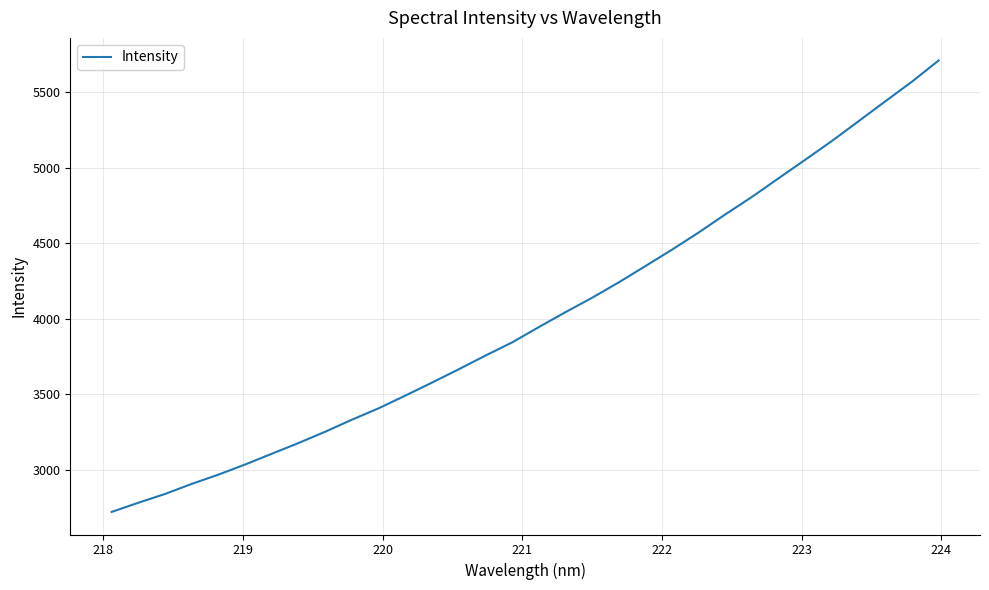

What is the minimum value shown in the chart?

2721.6